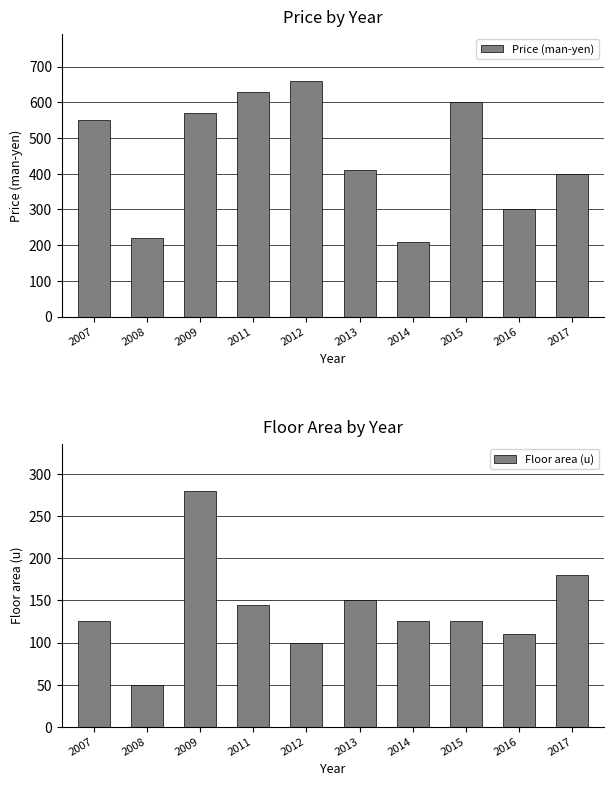

How many groups of bars are there?

10